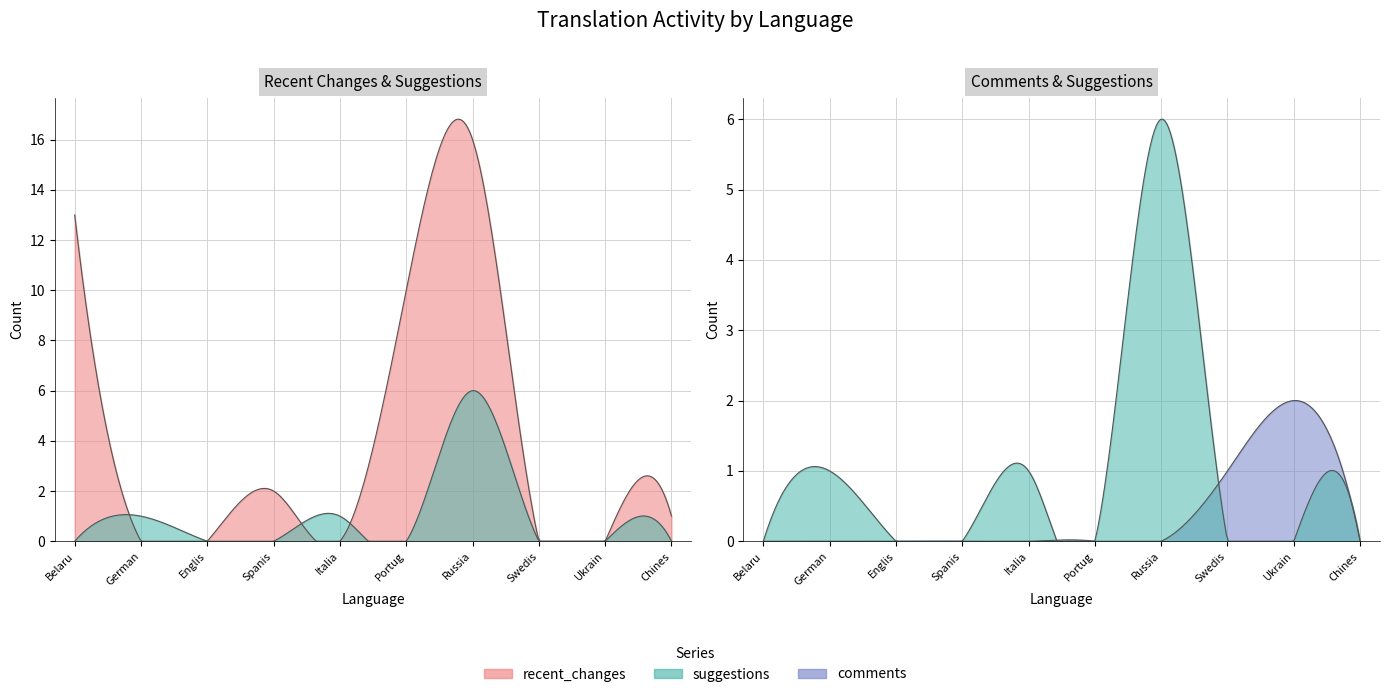

Reading left to right, what are all the values shown in this chart?

recent_changes: 13	0	0	2	0	10	16	0	0	1
suggestions: 0	1	0	0	1	0	6	0	0	0
comments: 0	0	0	0	0	0	0	1	2	0